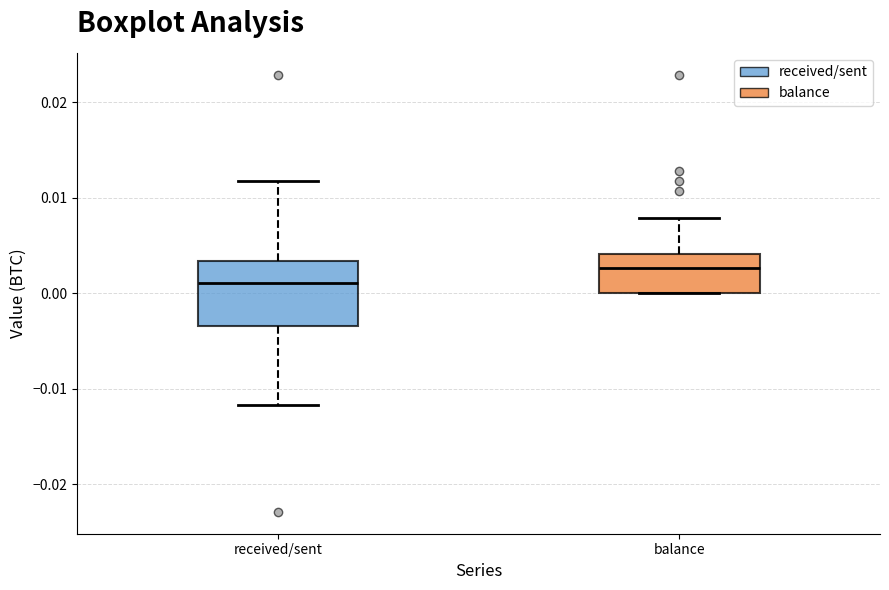

Comparing the boxes themselves (not the whiskers), which one is the tallest?

received/sent